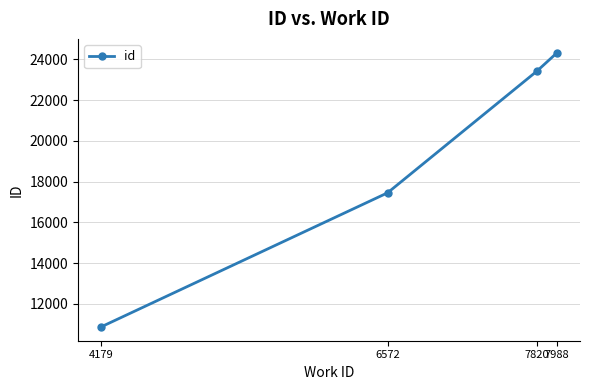

Read the value at 7988.

24332